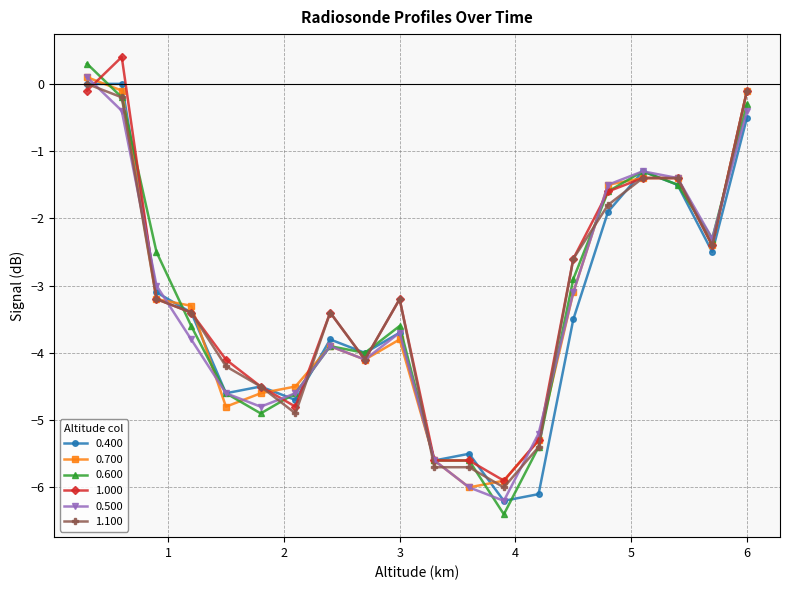

What is the average value of the 1.100 series?

-3.2